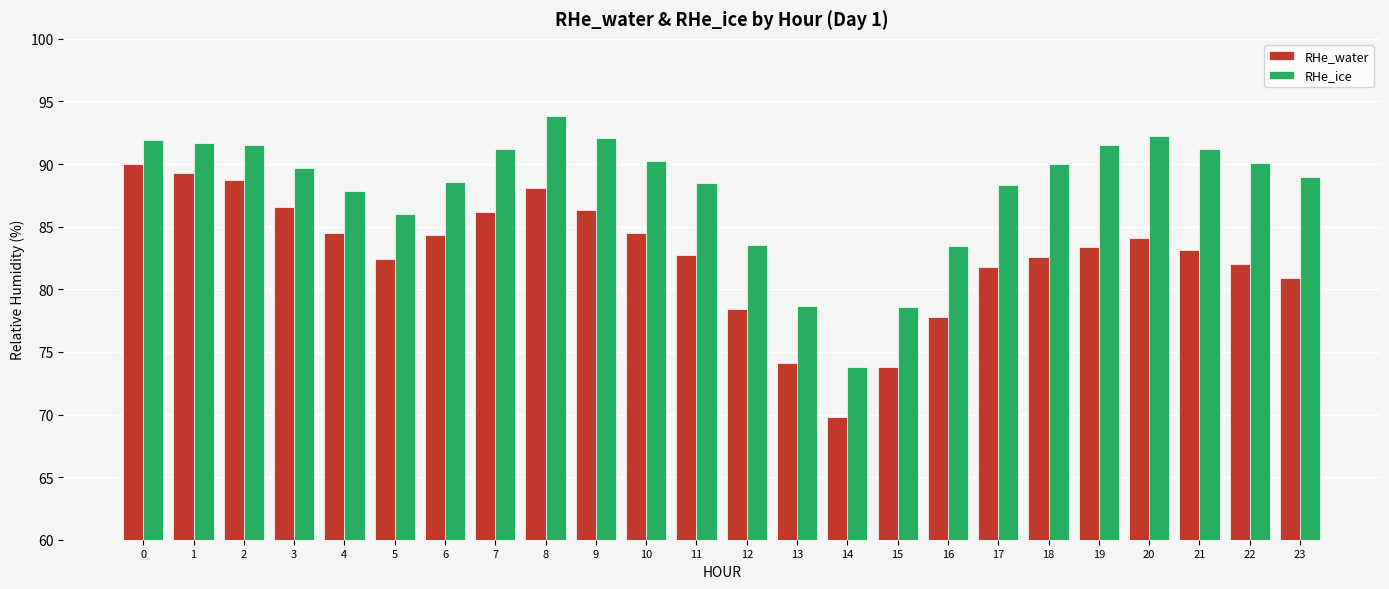

At which label does RHe_ice reach its peak?

8